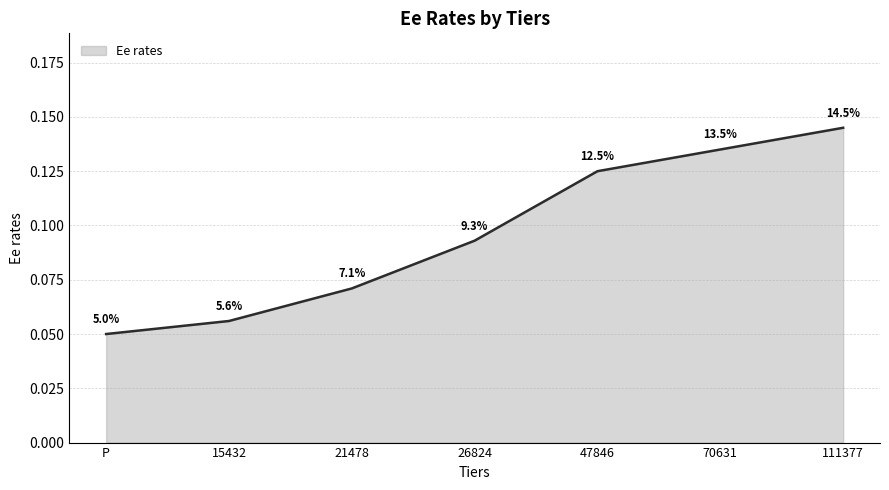

Count the values in the range 0 to 1.

7